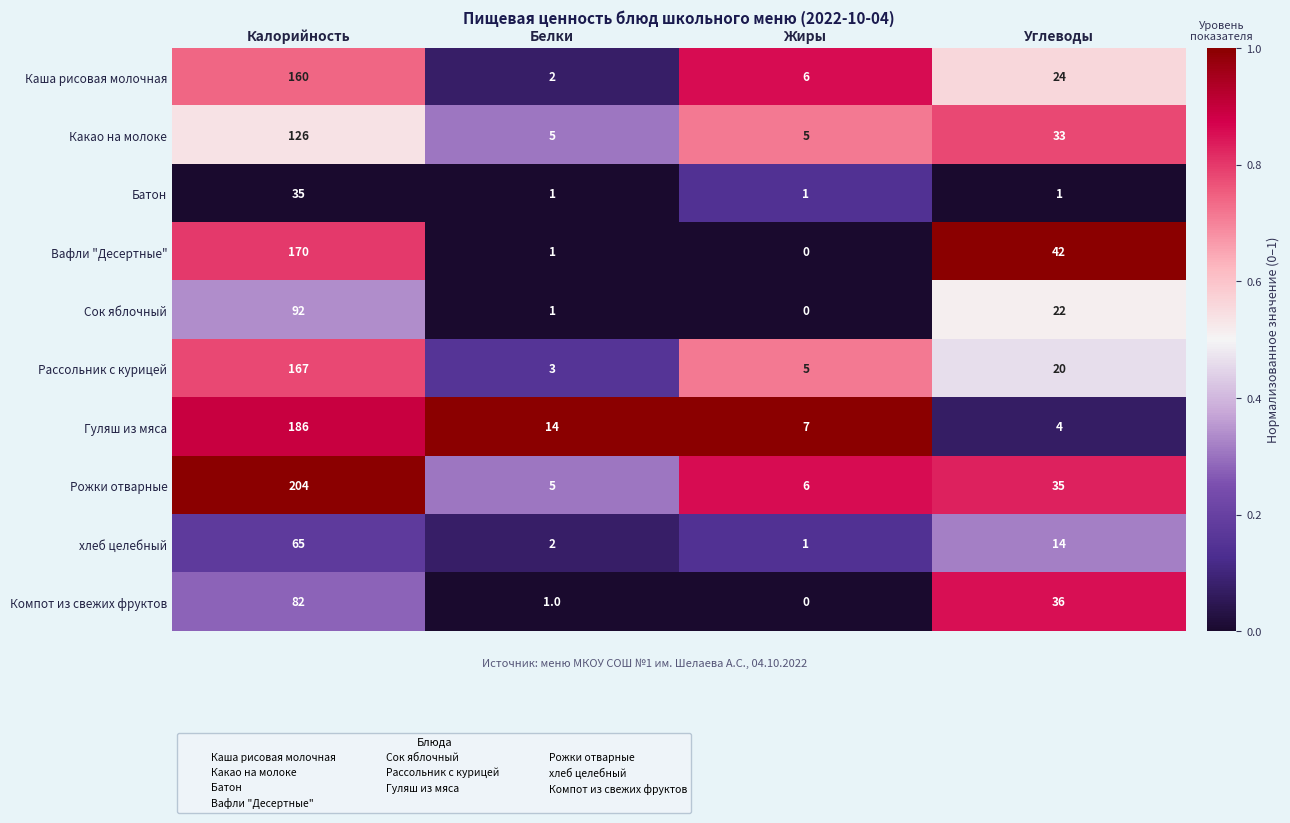

List the series in order of their peak value, highest first.

Рожки отварные, Гуляш из мяса, Вафли "Десертные", Рассольник с курицей, Каша рисовая молочная, Какао на молоке, Сок яблочный, Компот из свежих фруктов, хлеб целебный, Батон